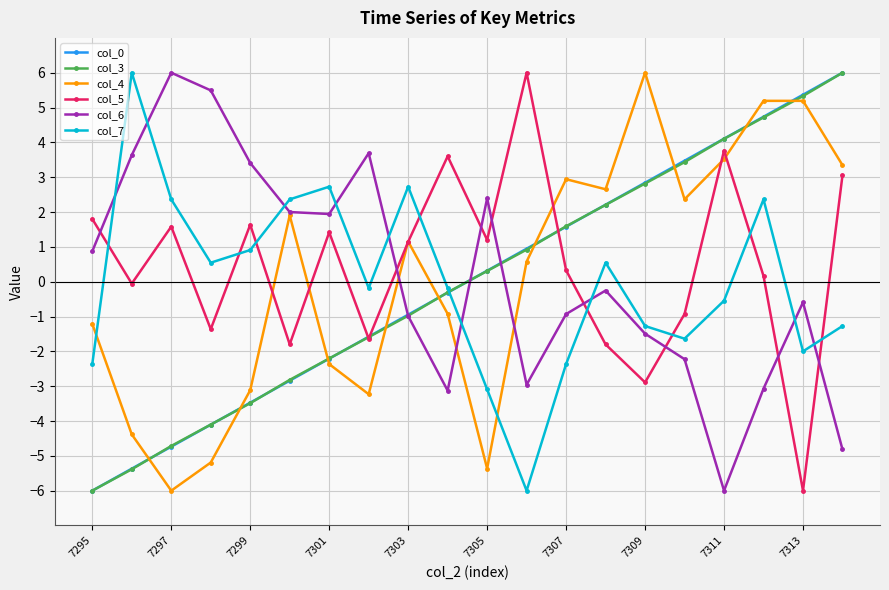

How many data points in col_6 are less than 0?

11